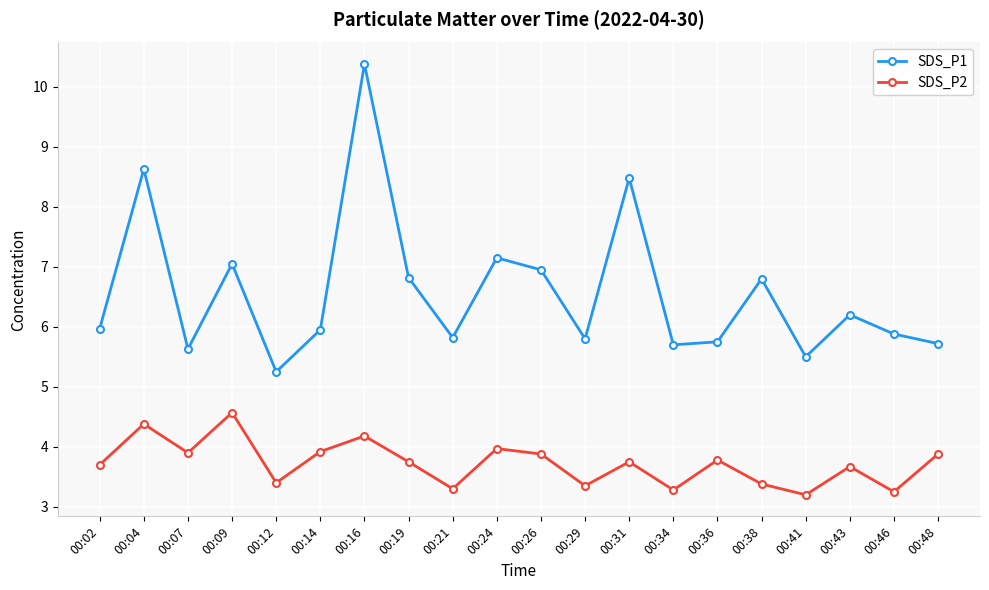

True or false: SDS_P2 and SDS_P1 intersect in this chart.

False